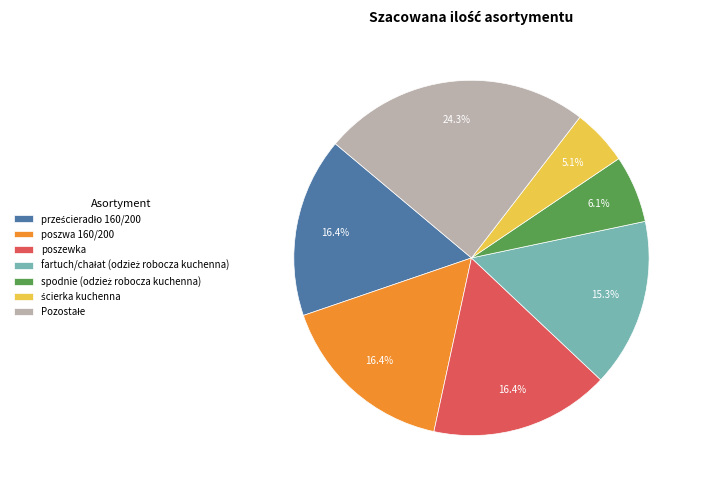

Is poszewka the majority of the pie?

No